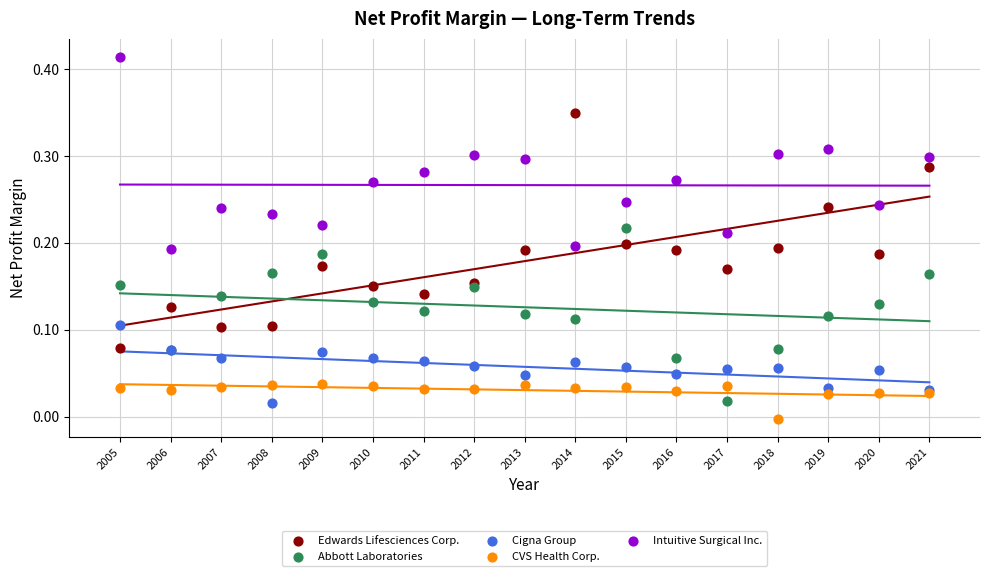

Which series reaches the maximum Y coordinate?

Intuitive Surgical Inc.